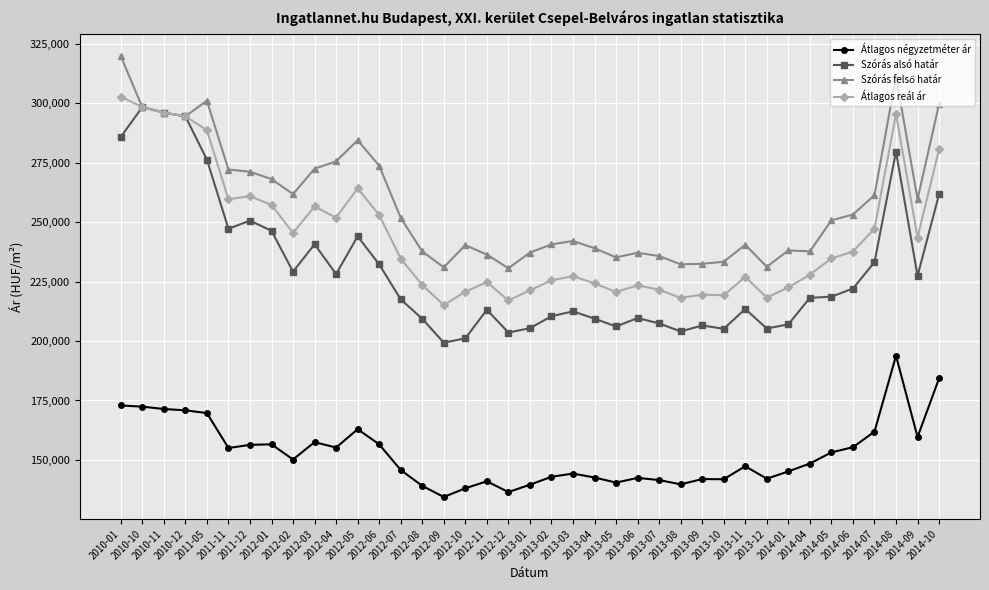

What is the value of the Szórás alsó határ point at the 14th from the left?

217544